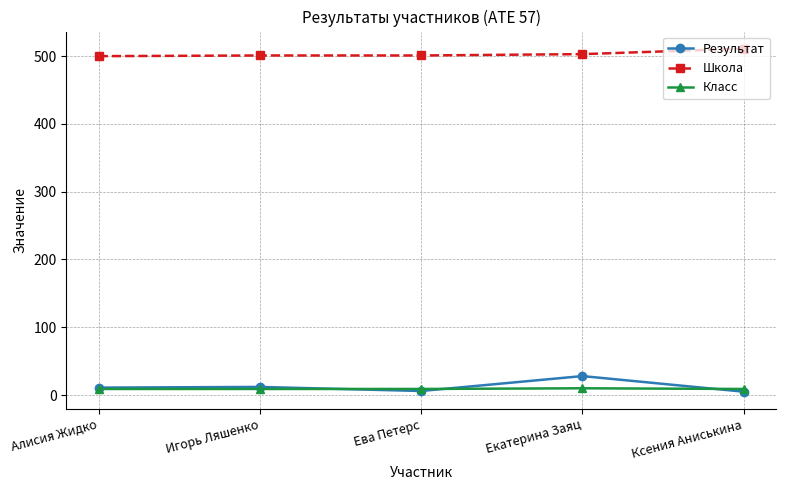

What is the difference between the highest and lowest values at Екатерина Заяц?

493